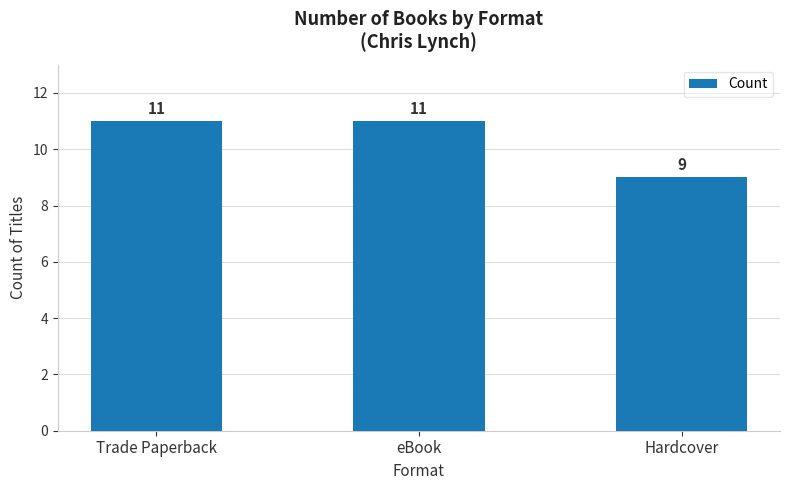

How many bars are there in total?

3